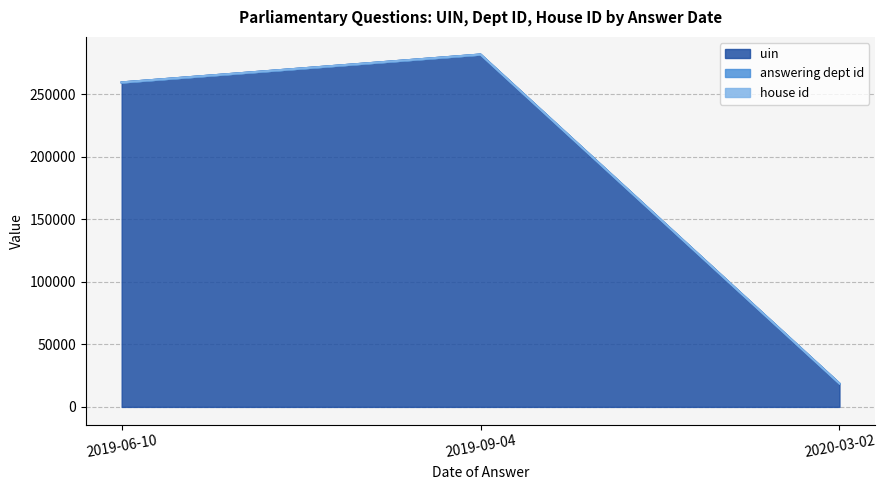

How many data points does each series have?

3